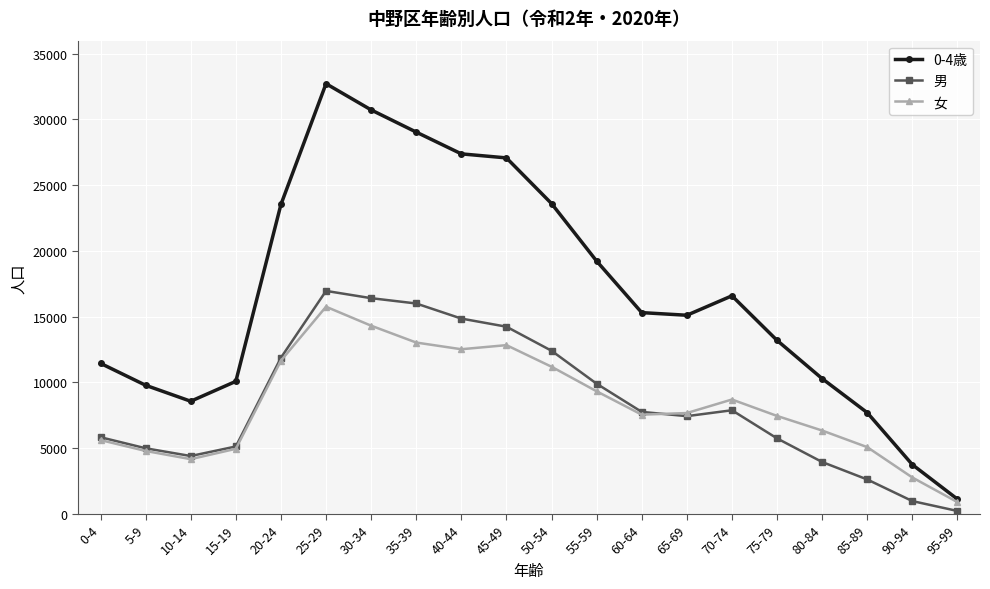

True or false: 男 and 0-4歳 cross at least once.

False